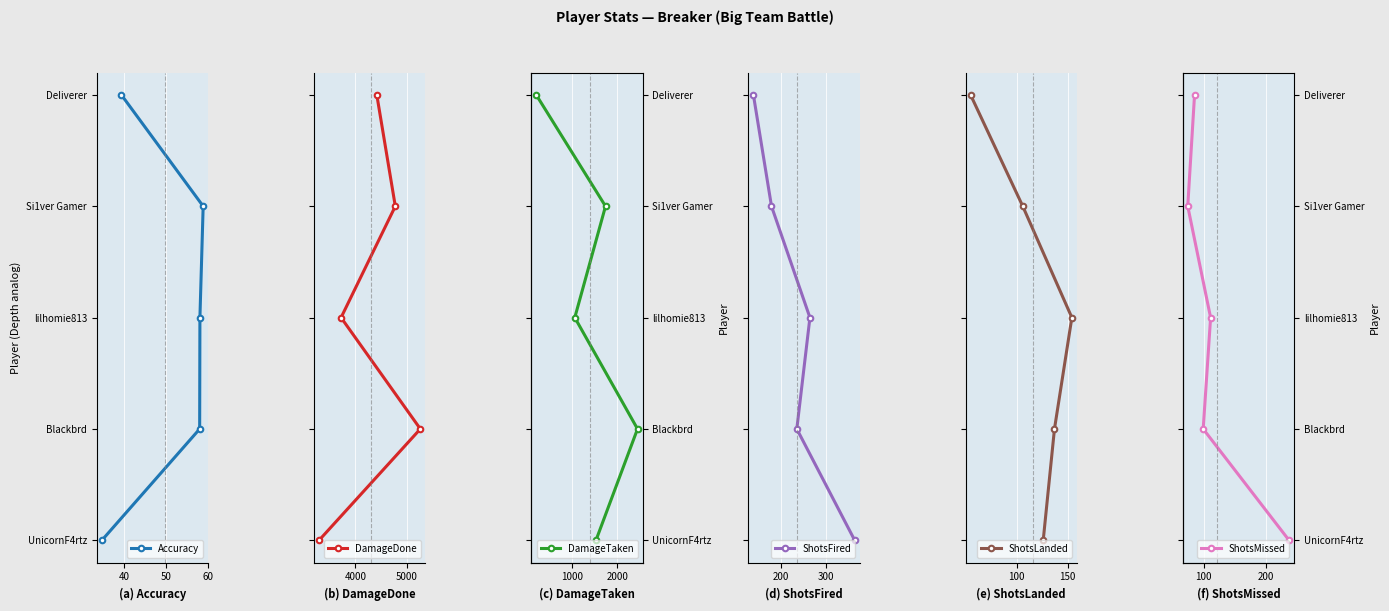

How many positive values does the DamageTaken series have?

4